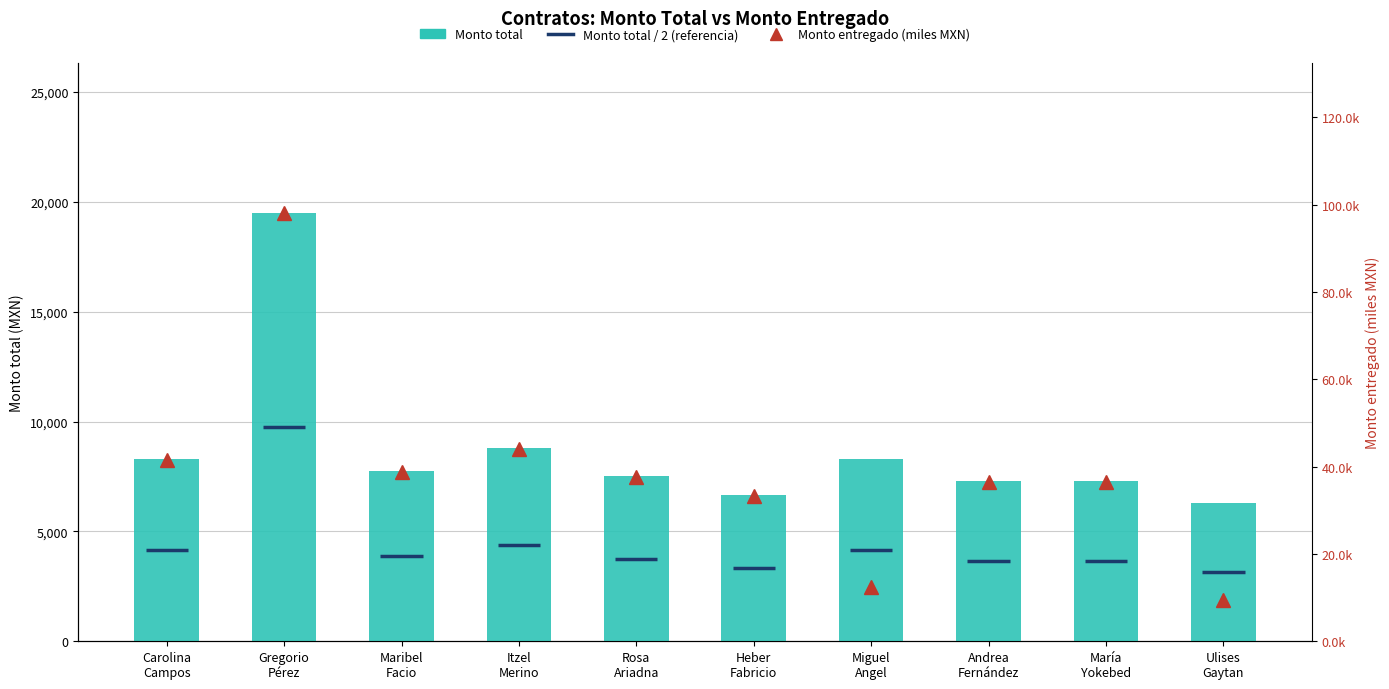

Which series has the largest total across all categories?

Monto total